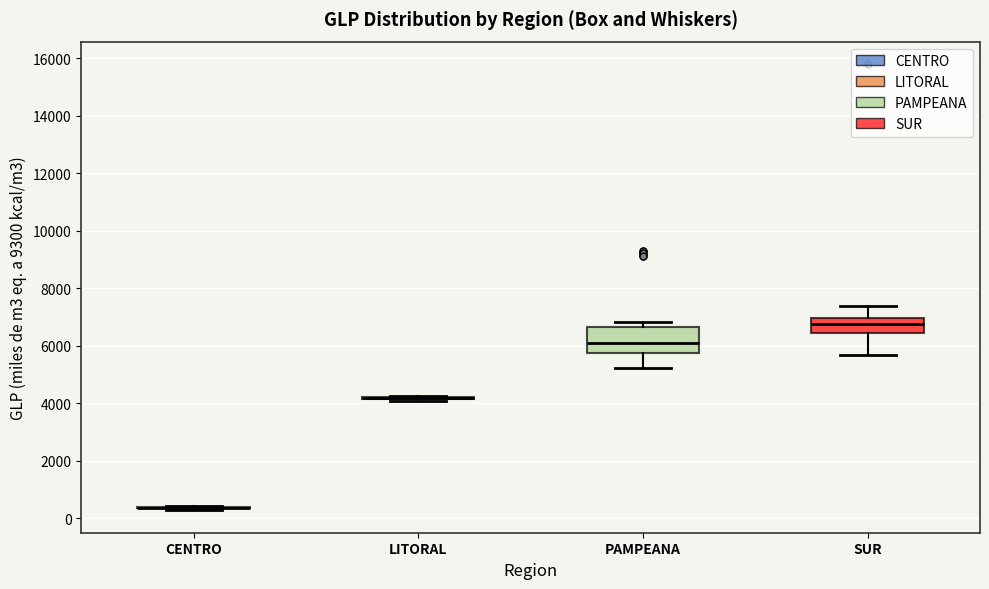

Reading left to right, transcribe this box plot: for each box, give where its median line is, the range the box spans, and where its two whiskers end, as read against the y-axis. The values are not printed on the chart, so give them approximately, as read against the axis.

CENTRO: box collapsed to a line at 400, whiskers 200 to 400
LITORAL: box collapsed to a line at 4200, whiskers 4000 to 4200
PAMPEANA: median 6000, box 5800 to 6600, whiskers 5200 to 6800
SUR: median 6800, box 6400 to 7000, whiskers 5600 to 7400